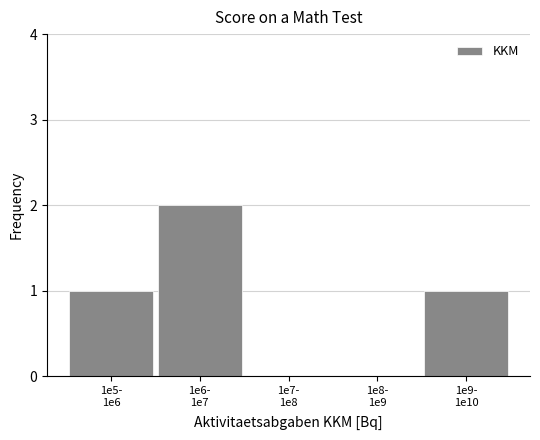

What is the sum of all values?

4